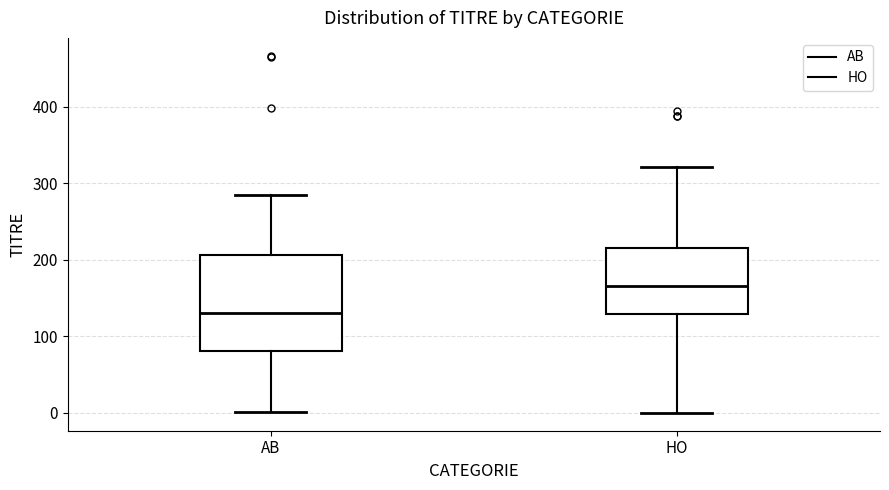

Which box has the highest median line?

HO